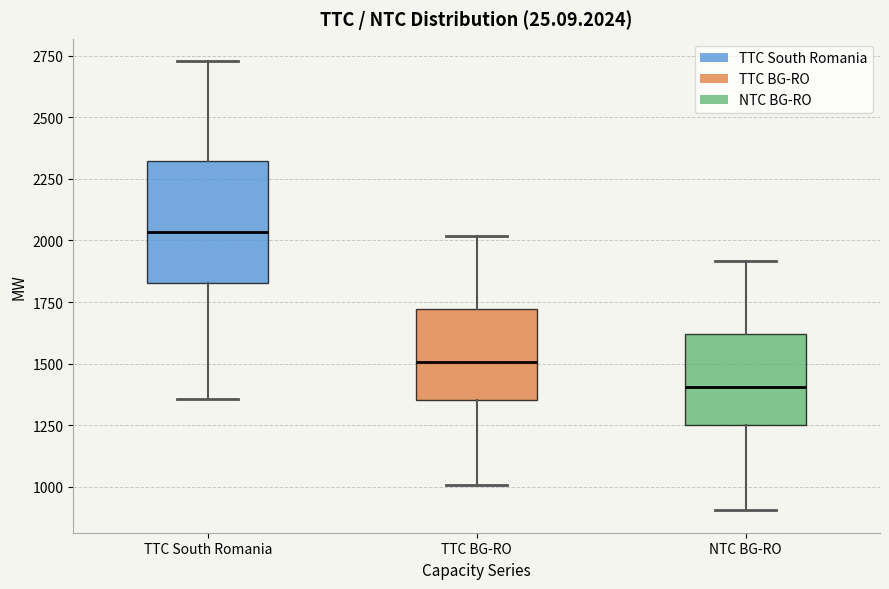

Where does the lower whisker of the box for TTC South Romania end on the y-axis? The values are not printed on the chart, so give them approximately, as read against the axis.

1350